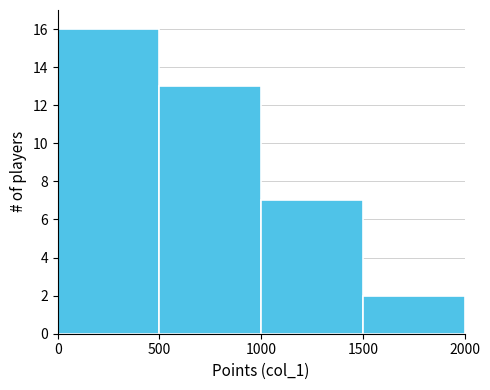

Over which range of the x-axis is the bar tallest?

0 to 500